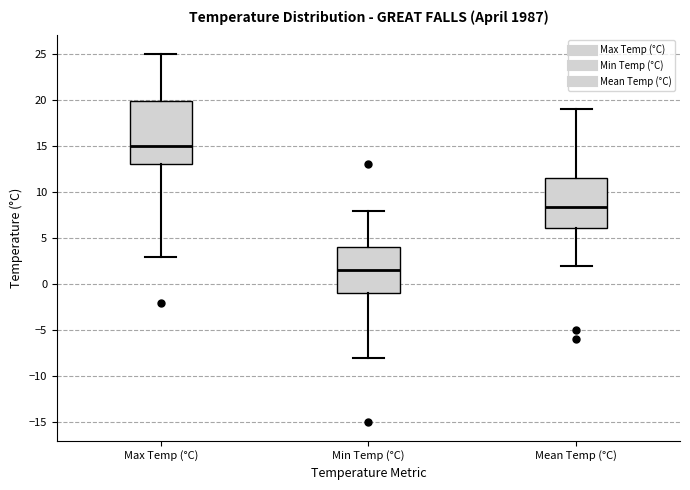

Comparing the boxes themselves (not the whiskers), which one is the tallest?

Max Temp (°C)